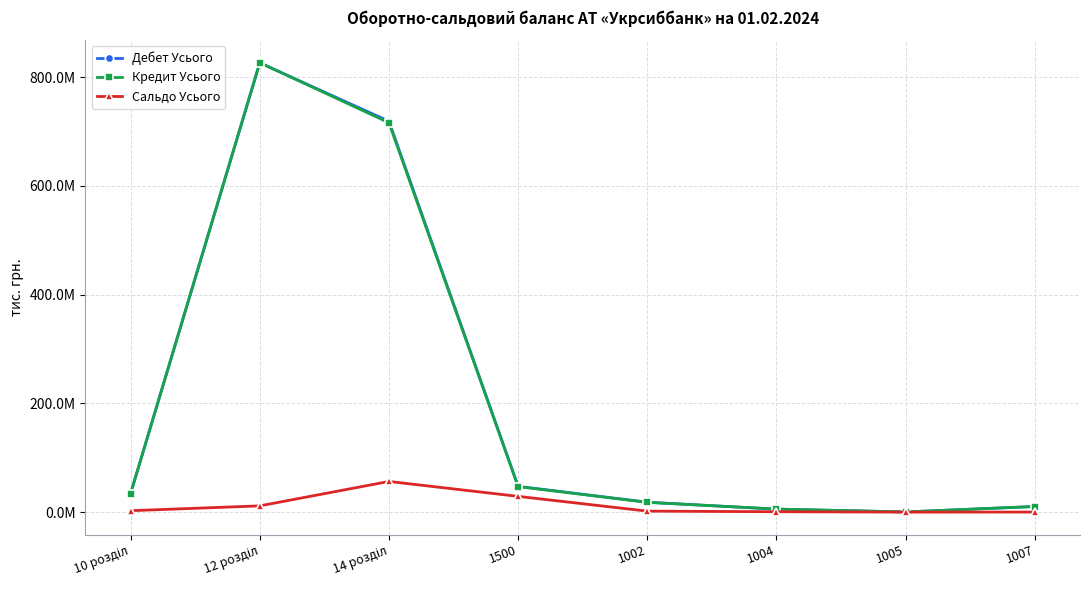

Reading left to right, extract all data points from this chart.

Дебет Усього: 34383622	826428340	719009153	47411791	18231724	5440267	320122	10391509
Кредит Усього: 34218952	826813758	716249378	46968212	17952442	5636317	320122	10310071
Сальдо Усього: 2614114	11513588	56406309	28969841	1814679	720460	0	81438